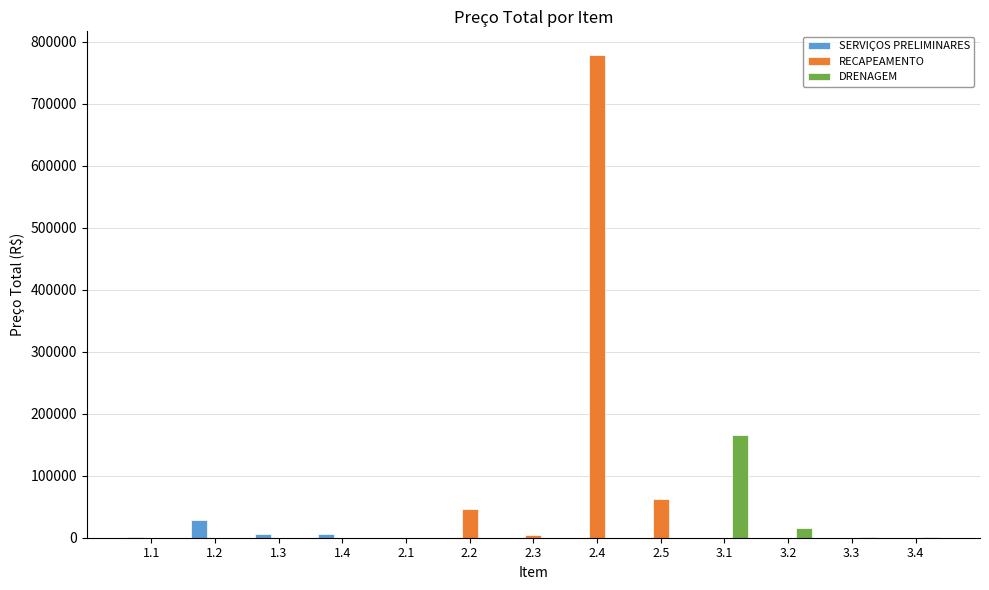

What is the highest value of the RECAPEAMENTO series?

777936.3